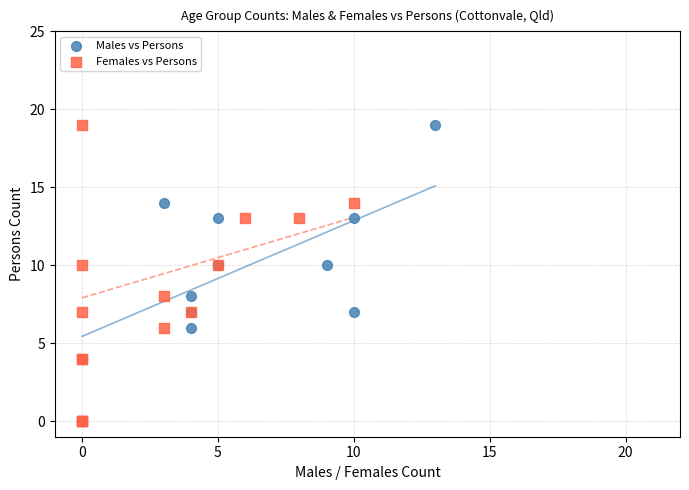

What are all the series names shown in the legend?

Males vs Persons, Females vs Persons